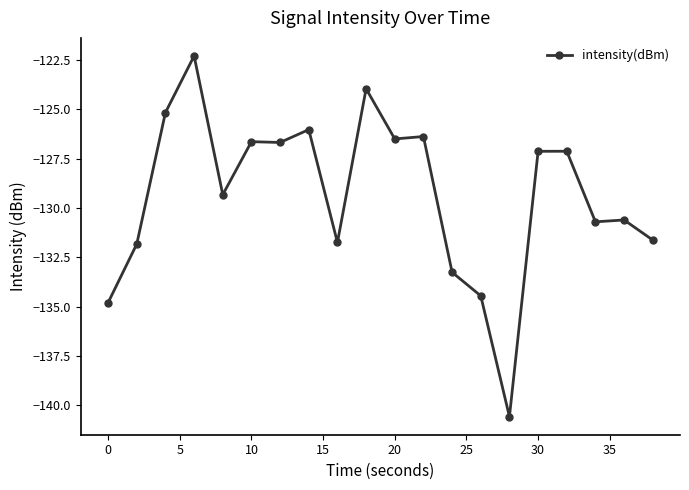

What is the value of the 11th point from the left?

-126.5